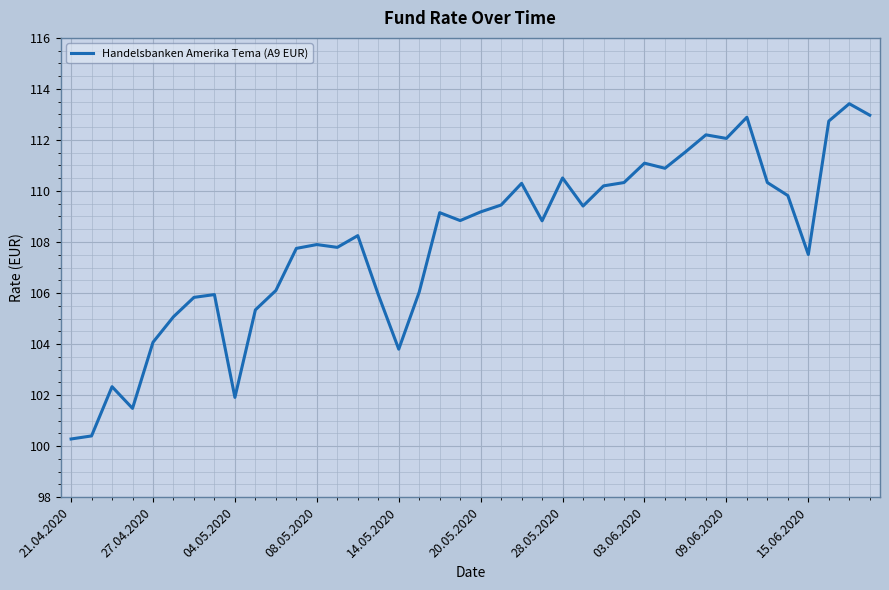

What is the difference between the maximum and minimum values?

13.1